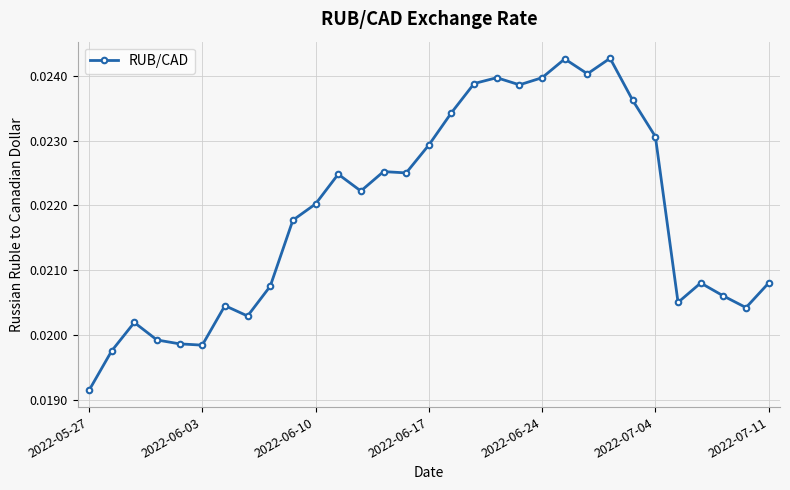

How many values are between 0 and 1?

31